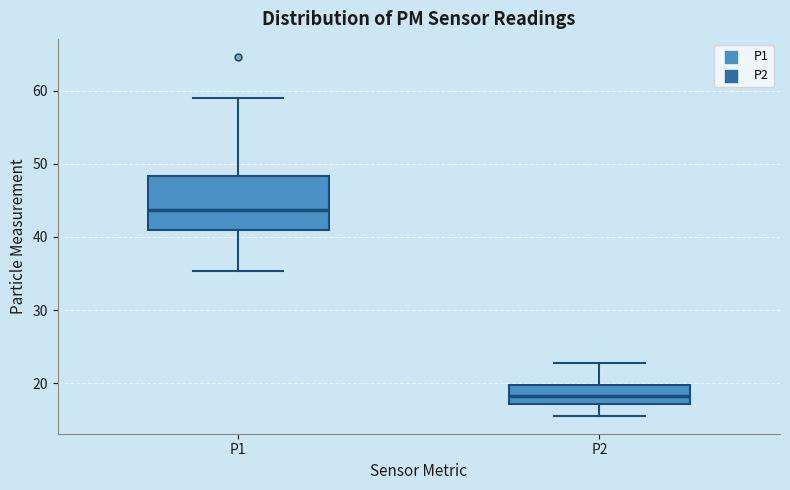

Where does the lower whisker of the box for P1 end on the y-axis? The values are not printed on the chart, so give them approximately, as read against the axis.

35